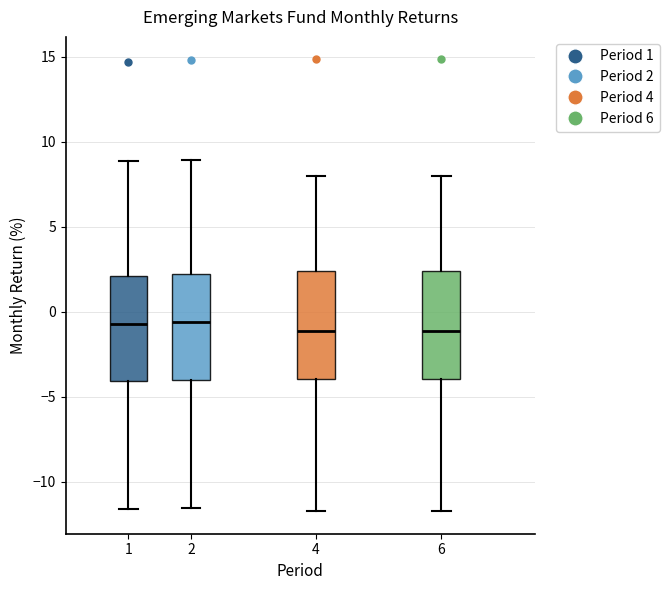

Reading left to right, transcribe this box plot: for each box, give where its median line is, the range the box spans, and where its two whiskers end, as read against the y-axis. The values are not printed on the chart, so give them approximately, as read against the axis.

1: median -0.5, box -4.0 to 2.0, whiskers -11.5 to 9.0
2: median -0.5, box -4.0 to 2.0, whiskers -11.5 to 9.0
4: median -1.0, box -4.0 to 2.5, whiskers -11.5 to 8.0
6: median -1.0, box -4.0 to 2.5, whiskers -11.5 to 8.0